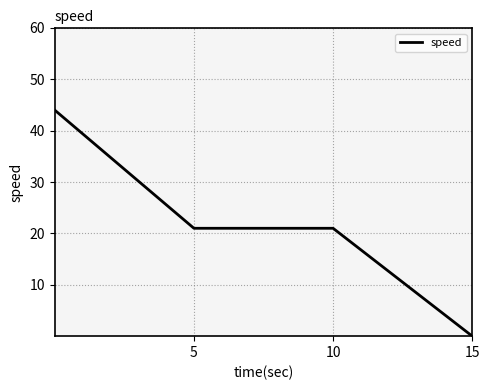

Count the number of categories in the chart.

4